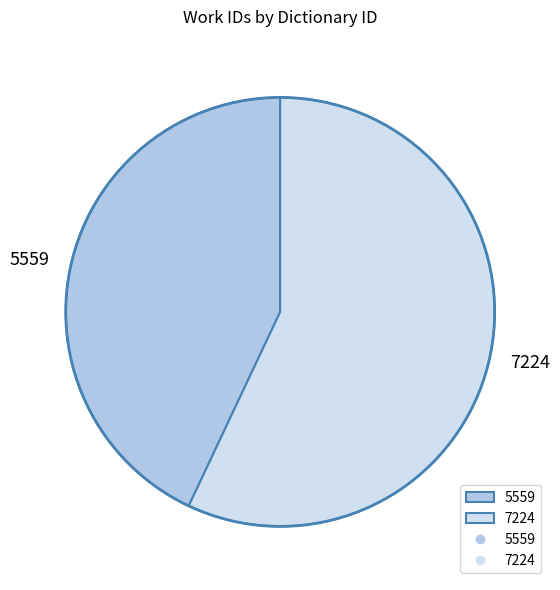

Do 5559 and 7224 together represent more than half of the pie?

Yes